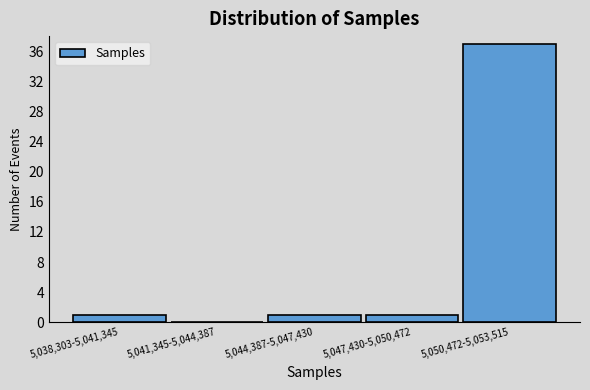

Reading right to left, transcribe all the data shown in this chart.

5,050,472-5,053,515=37	5,047,430-5,050,472=1	5,044,387-5,047,430=1	5,041,345-5,044,387=0	5,038,303-5,041,345=1